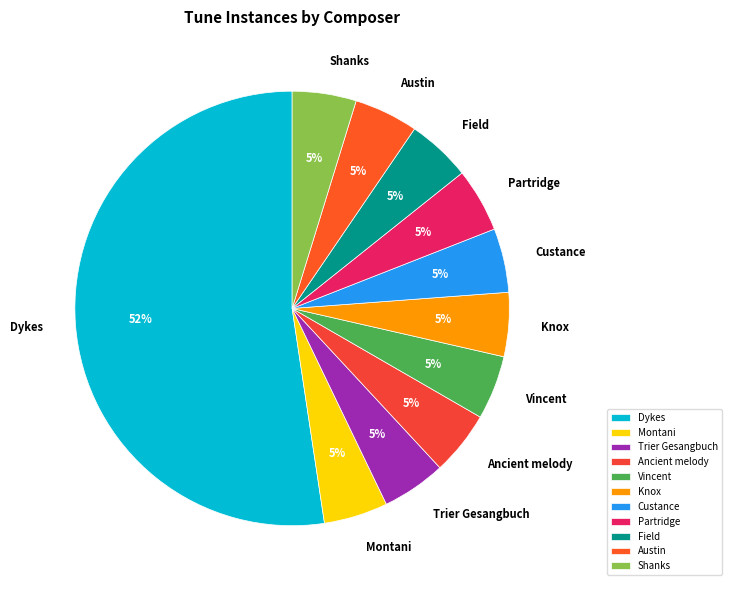

Does any single category account for the majority?

Yes